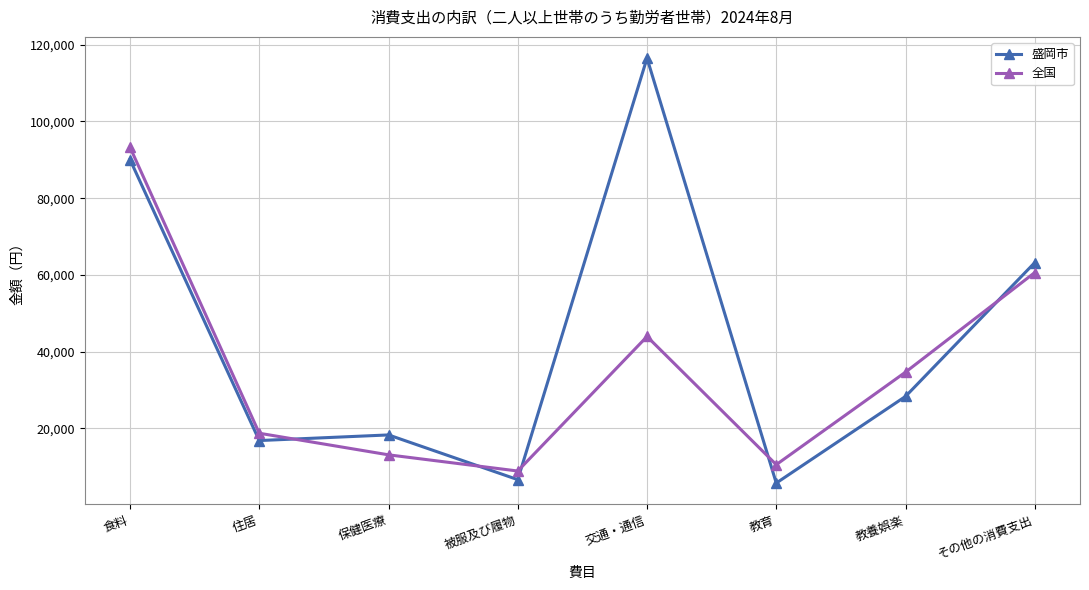

Is the value of 全国 at その他の消費支出 greater than the value of 盛岡市 at 食料?

No